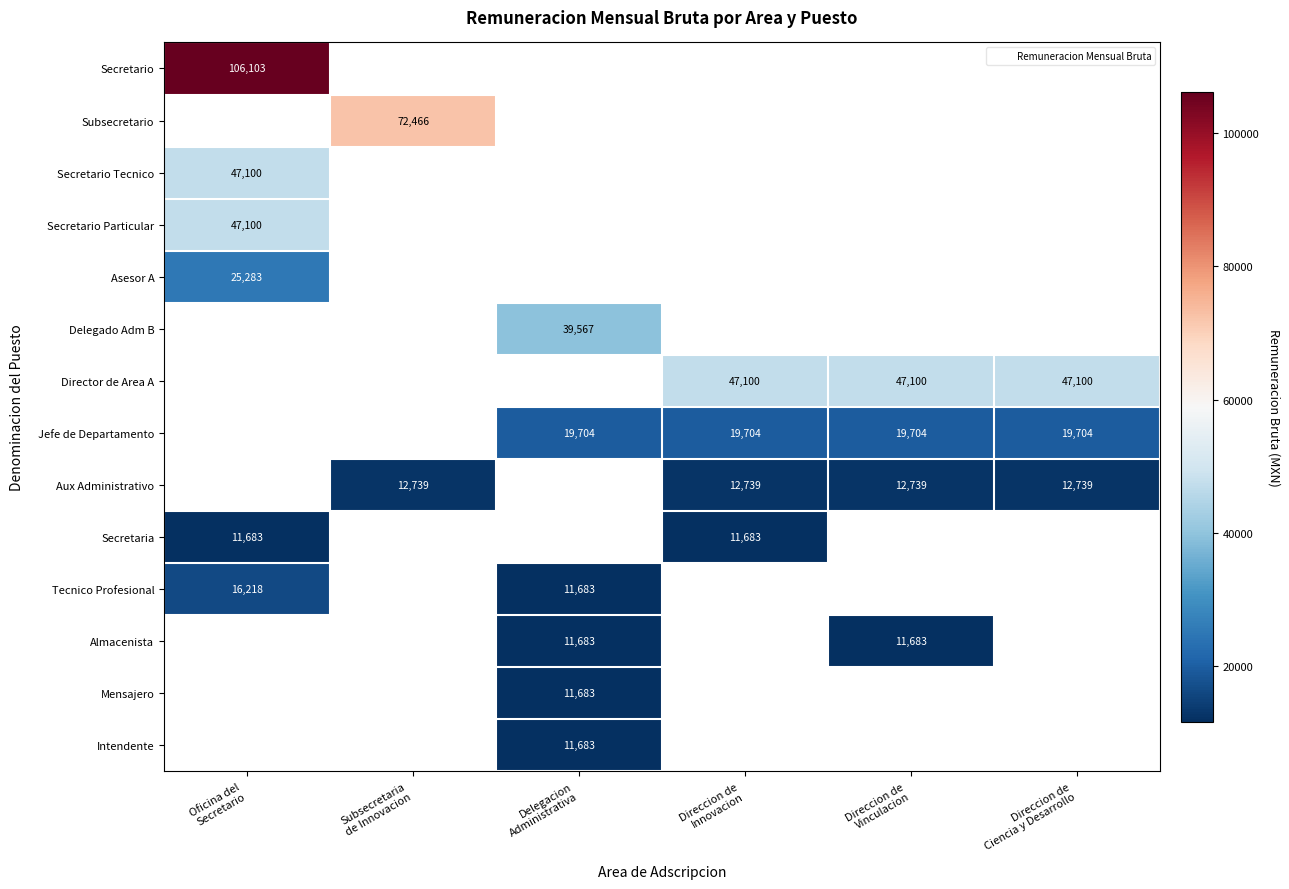

Which series has the widest spread of values?

Tecnico Profesional